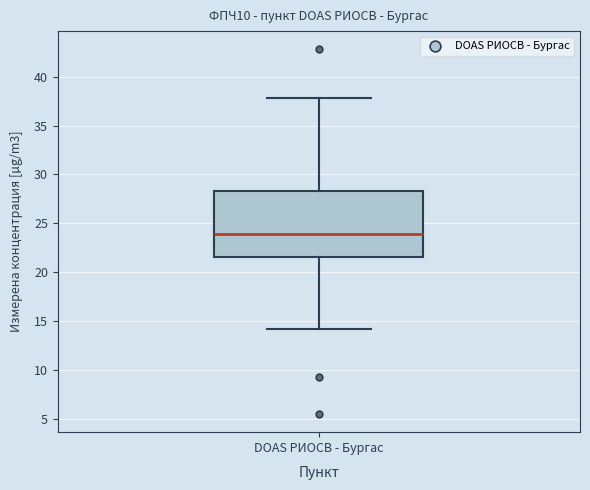

Transcribe this box plot: give where the median line is, the range the box spans, and where the two whiskers end, as read against the y-axis. The values are not printed on the chart, so give them approximately, as read against the axis.

median 24.0, box 21.5 to 28.5, whiskers 14.0 to 38.0